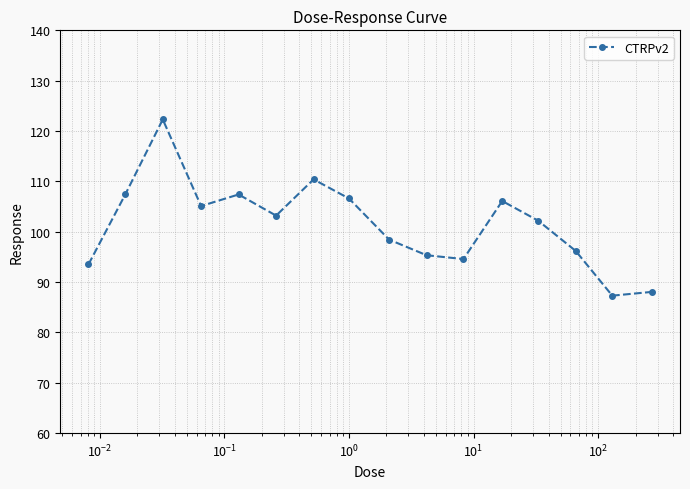

What is the average value?

101.5